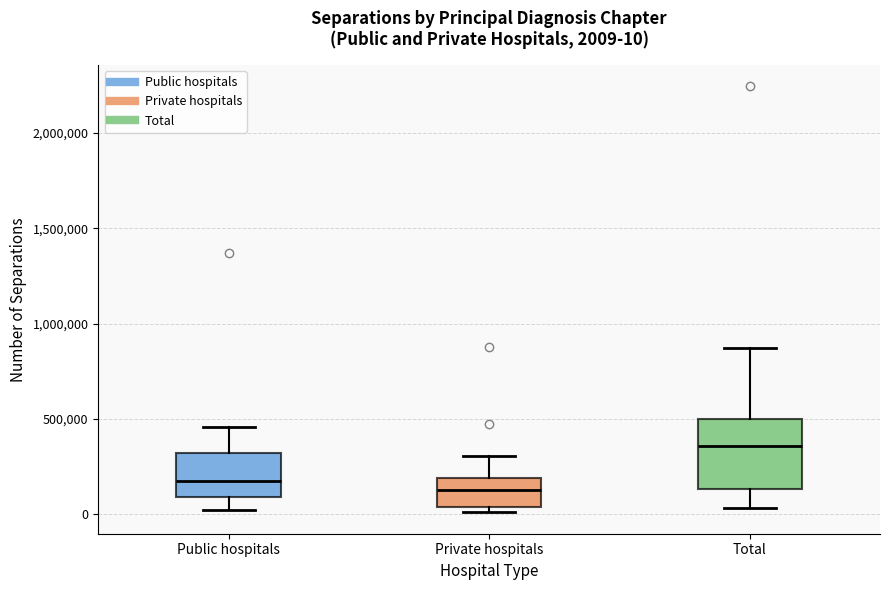

Which box is the tallest, from its lower edge to its upper edge?

Total